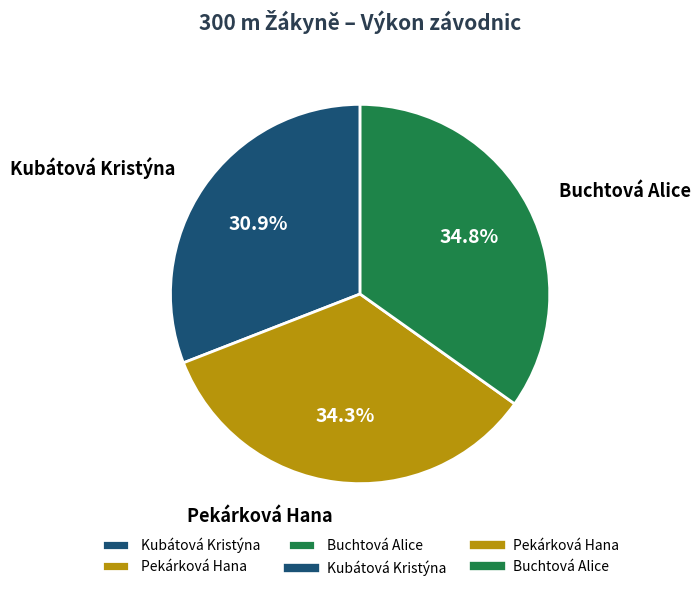

The Buchtová Alice slice represents 35% of the pie. True or false?

True